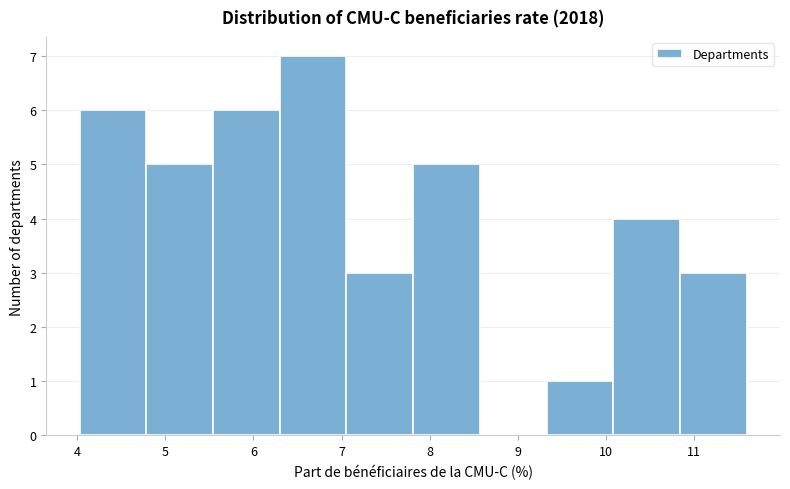

Reading left to right, transcribe this chart: for each bar, give the range it covers on the x-axis and its height. Neither the bar edges nor the heights are printed on the chart, so give them approximately, as read against the axes.

4.0 to 4.8: 6
4.8 to 5.5: 5
5.5 to 6.3: 6
6.3 to 7.1: 7
7.1 to 7.8: 3
7.8 to 8.6: 5
8.6 to 9.3: 0
9.3 to 10.1: 1
10.1 to 10.8: 4
10.8 to 11.6: 3